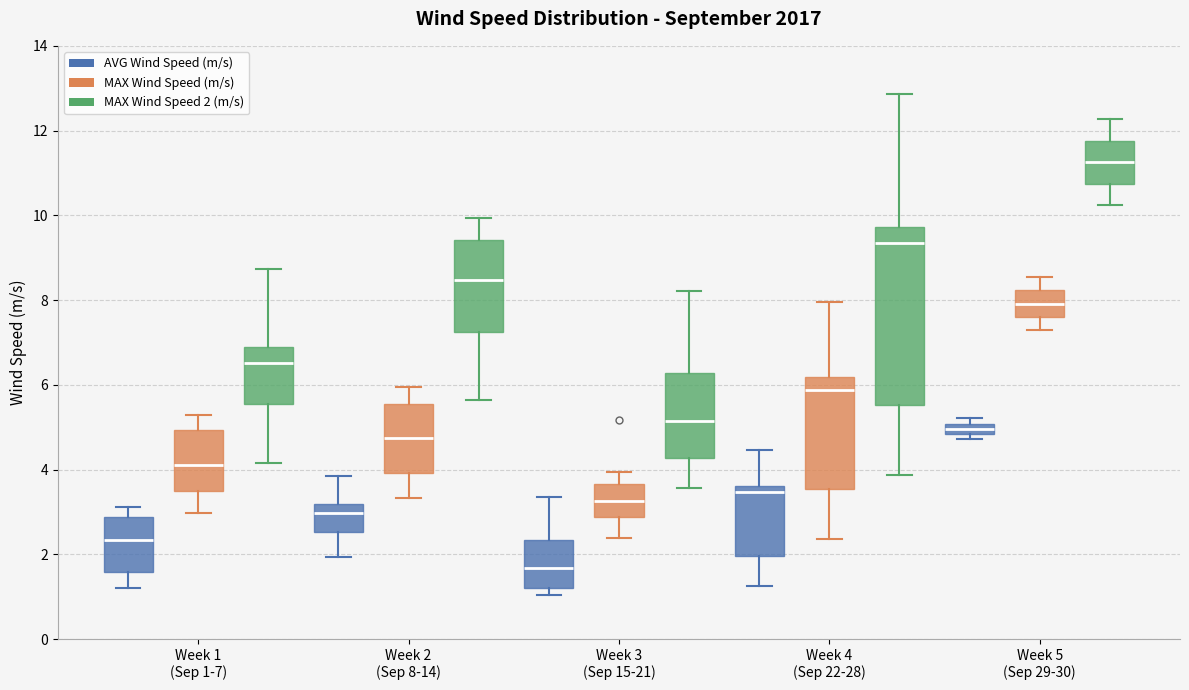

Where is the upper edge of the box for Week 1 (Sep 1-7) (MAX Wind Speed (m/s)) on the y-axis? The values are not printed on the chart, so give them approximately, as read against the axis.

5.0